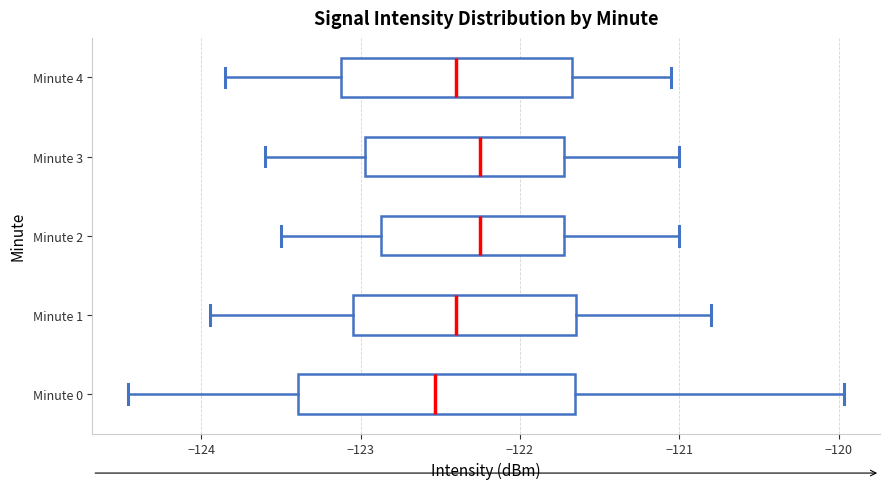

Which box's median line is the furthest to the left?

Minute 0